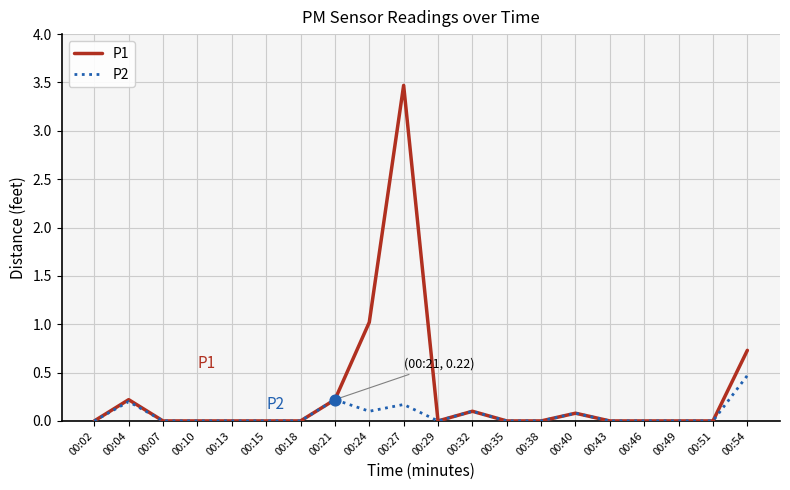

Is the value of P1 at 00:43 greater than the value of P2 at 00:40?

No